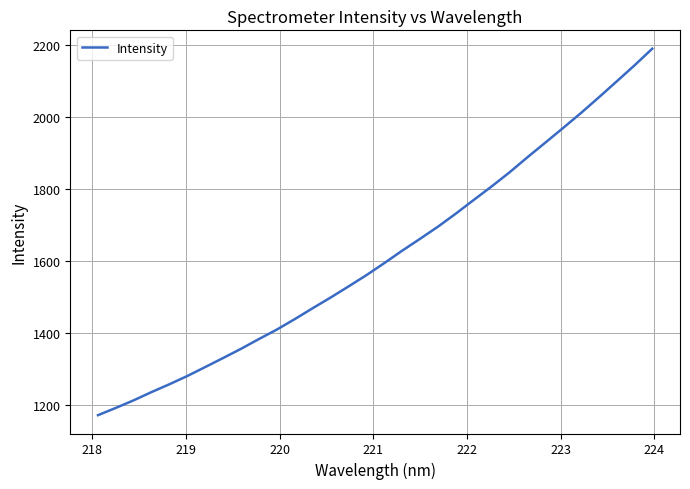

What is the greatest value displayed?

2188.5